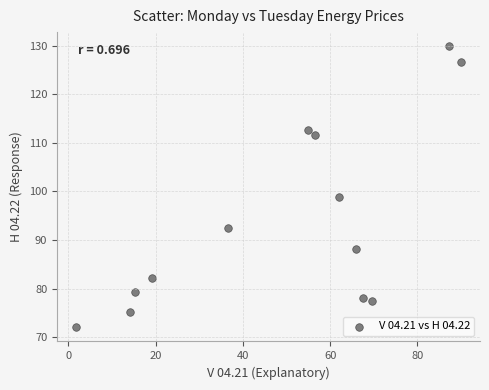

What Y value in the scatter plot is closest to 100?

98.8